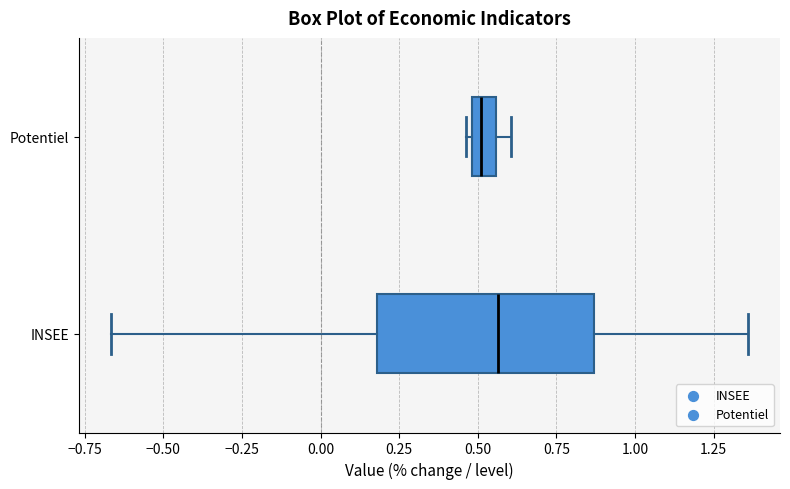

Reading bottom to top, transcribe this box plot: for each box, give where its median line is, the range the box spans, and where its two whiskers end, as read against the x-axis. The values are not printed on the chart, so give them approximately, as read against the axis.

INSEE: median 0.55, box 0.20 to 0.85, whiskers -0.65 to 1.35
Potentiel: median 0.50 (inside the box), box 0.50 to 0.55, whiskers 0.45 to 0.60